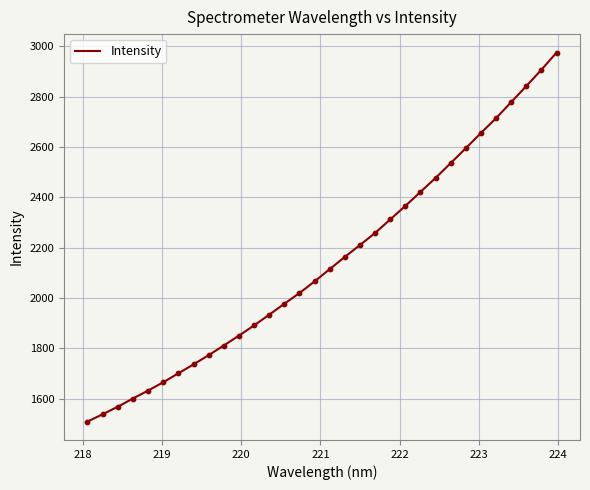

What is the maximum value shown in the chart?

2975.0